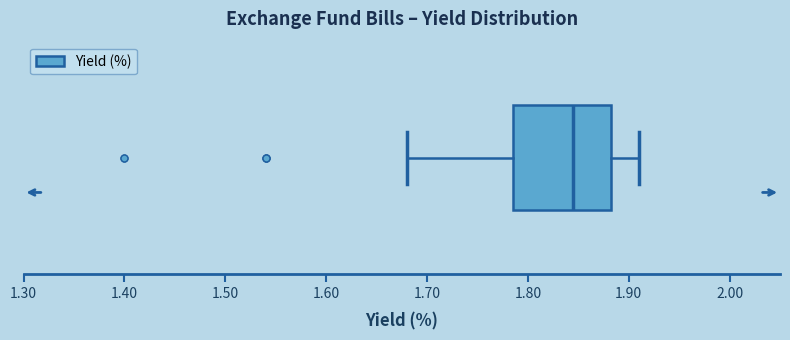

Where does the right whisker of the box end on the x-axis? The values are not printed on the chart, so give them approximately, as read against the axis.

1.91